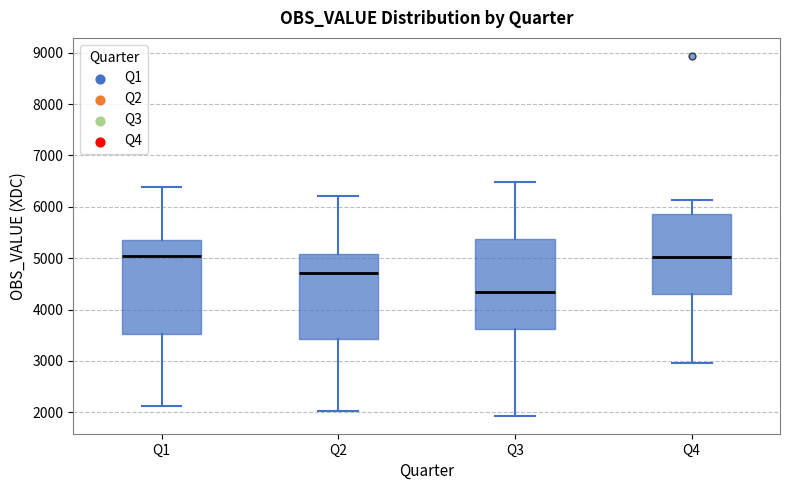

Reading left to right, read every box against the y-axis: the position of its median line, the range the box covers, and the ends of its whiskers. The values are not printed on the chart, so give them approximately, as read against the axis.

Q1: median 5000, box 3500 to 5400, whiskers 2100 to 6400
Q2: median 4700, box 3400 to 5100, whiskers 2000 to 6200
Q3: median 4300, box 3600 to 5400, whiskers 1900 to 6500
Q4: median 5000, box 4300 to 5900, whiskers 3000 to 6100